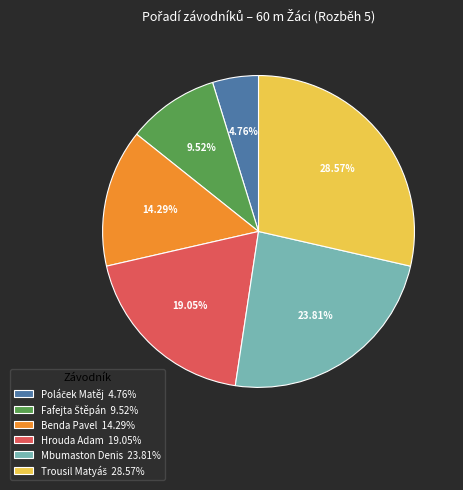

Does any single category account for the majority?

No